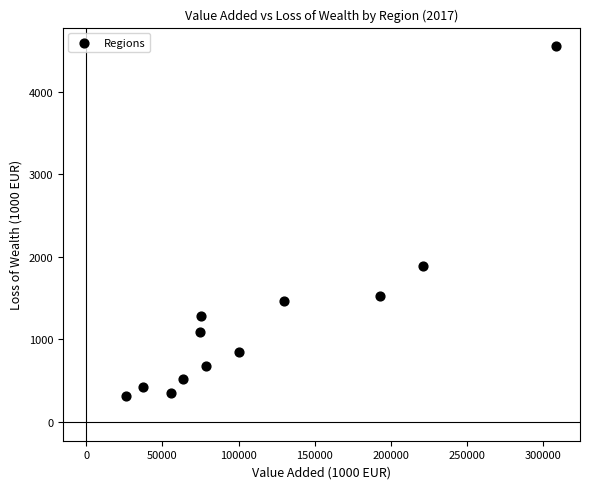

What is the average X value?

113760